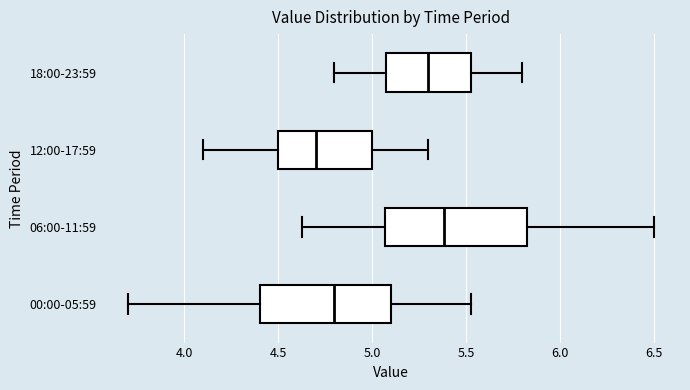

Reading bottom to top, read every box against the x-axis: the position of its median line, the range the box covers, and the ends of its whiskers. The values are not printed on the chart, so give them approximately, as read against the axis.

00:00-05:59: median 4.80, box 4.40 to 5.10, whiskers 3.70 to 5.55
06:00-11:59: median 5.40, box 5.05 to 5.85, whiskers 4.65 to 6.50
12:00-17:59: median 4.70, box 4.50 to 5.00, whiskers 4.10 to 5.30
18:00-23:59: median 5.30, box 5.10 to 5.55, whiskers 4.80 to 5.80